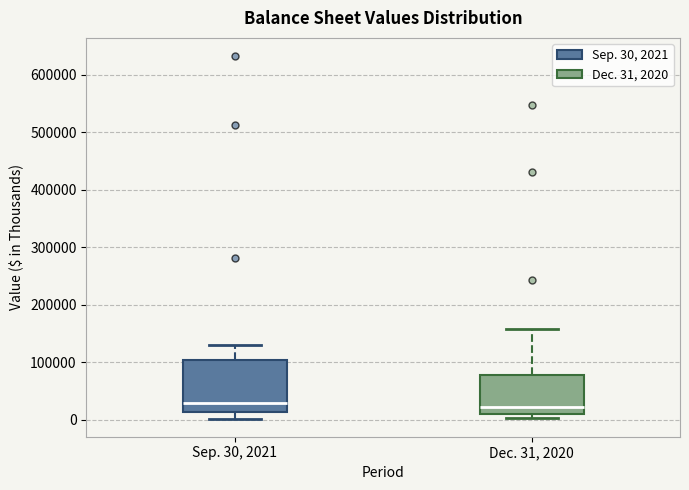

Reading left to right, transcribe this box plot: for each box, give where its median line is, the range the box spans, and where its two whiskers end, as read against the y-axis. The values are not printed on the chart, so give them approximately, as read against the axis.

Sep. 30, 2021: median 30000, box 10000 to 100000, whiskers 0 to 130000
Dec. 31, 2020: median 20000, box 10000 to 80000, whiskers 0 to 160000